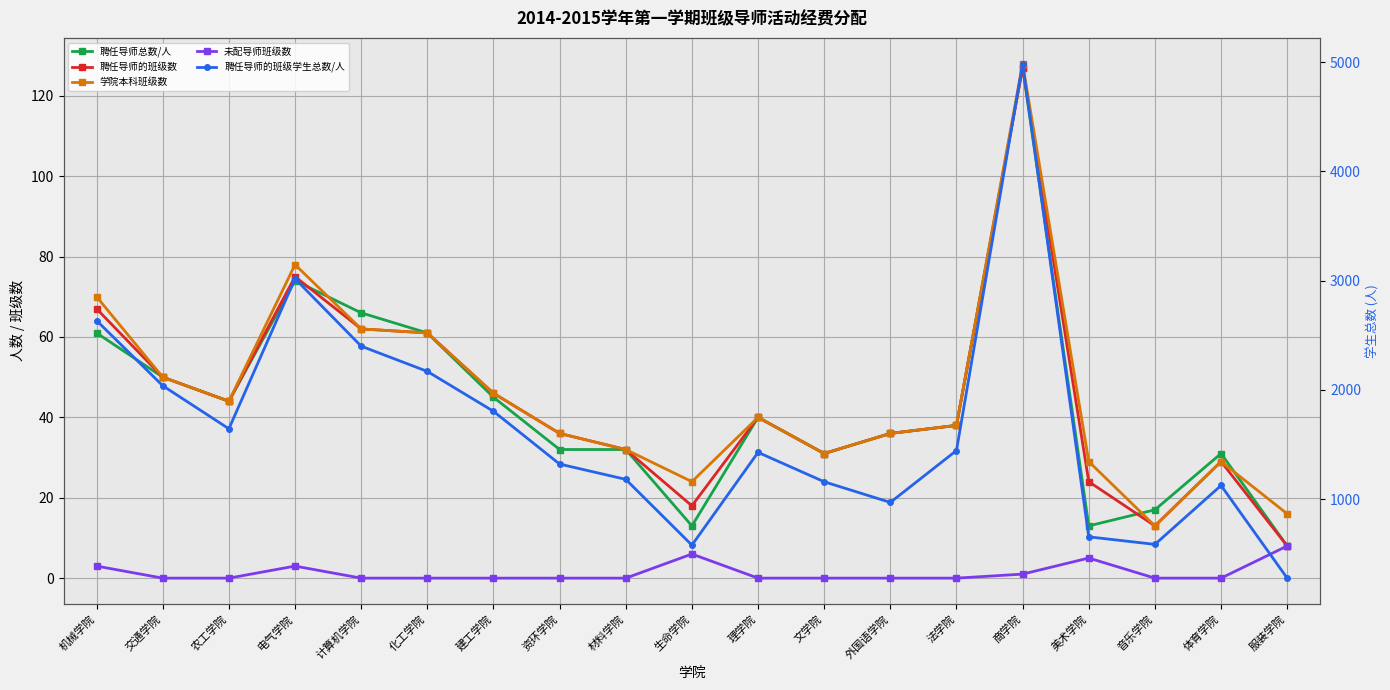

Rank the series at 文学院 from highest to lowest value.

聘任导师的班级学生总数/人, 聘任导师总数/人, 聘任导师的班级数, 学院本科班级数, 未配导师班级数